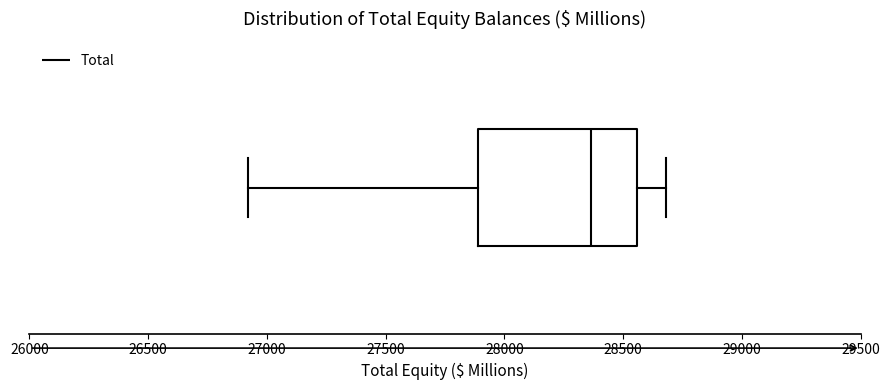

Read this box plot against the x-axis: the position of the median line, the range covered by the box, and the ends of both whiskers. The values are not printed on the chart, so give them approximately, as read against the axis.

median 28350, box 27900 to 28550, whiskers 26900 to 28700